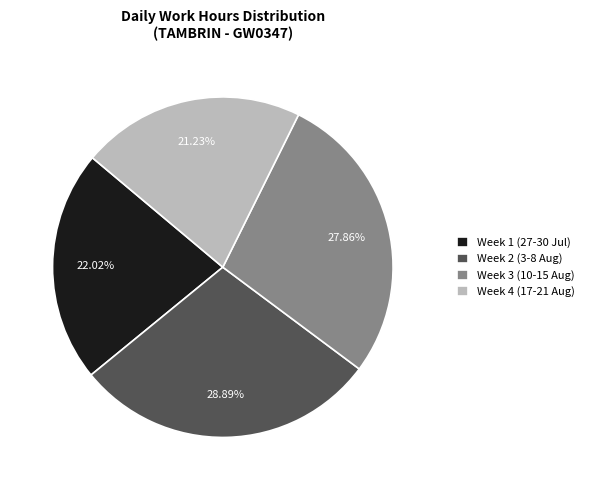

Rank the categories by value from lowest to highest.

Week 4 (17-21 Aug), Week 1 (27-30 Jul), Week 3 (10-15 Aug), Week 2 (3-8 Aug)